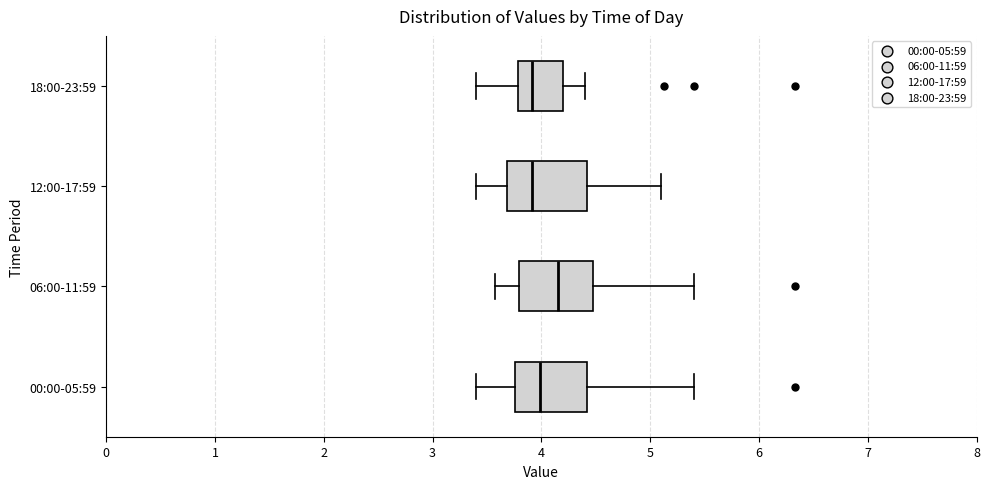

Reading bottom to top, transcribe this box plot: for each box, give where its median line is, the range the box spans, and where its two whiskers end, as read against the x-axis. The values are not printed on the chart, so give them approximately, as read against the axis.

00:00-05:59: median 4.0, box 3.8 to 4.4, whiskers 3.4 to 5.4
06:00-11:59: median 4.2, box 3.8 to 4.5, whiskers 3.6 to 5.4
12:00-17:59: median 3.9, box 3.7 to 4.4, whiskers 3.4 to 5.1
18:00-23:59: median 3.9, box 3.8 to 4.2, whiskers 3.4 to 4.4